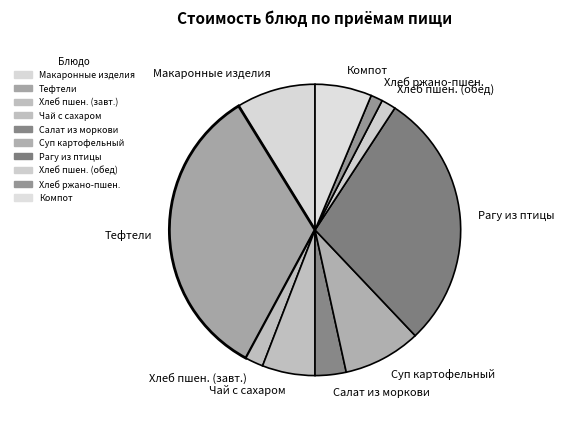

Which has a higher value, Хлеб пшен. (завт.) or Тефтели?

Тефтели